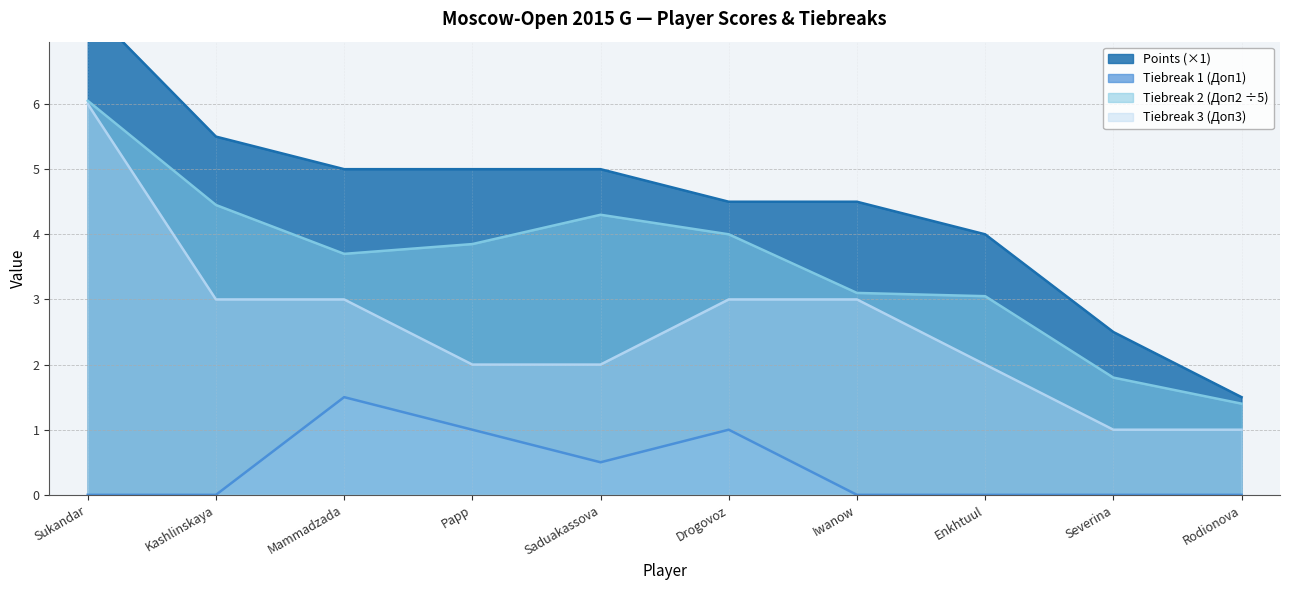

Rank the series by their maximum value, from highest to lowest.

Points, Доп2, Доп3, Доп1